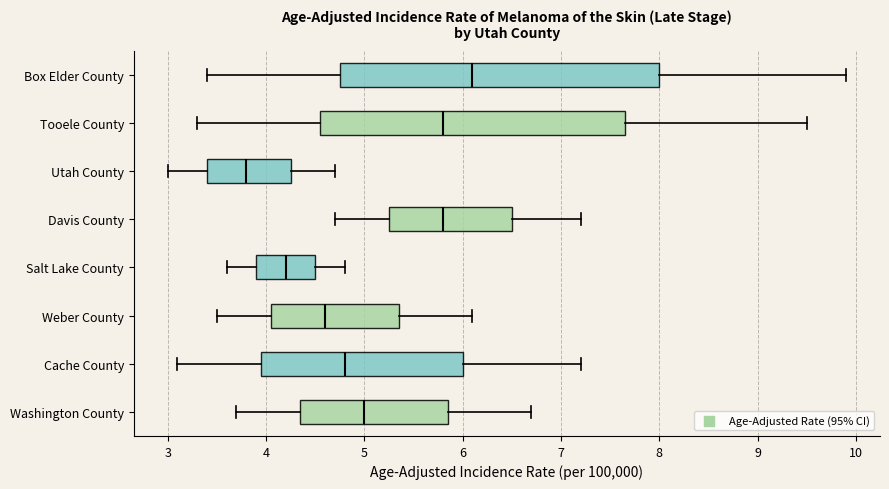

Which box's median line is the furthest to the left?

Utah County